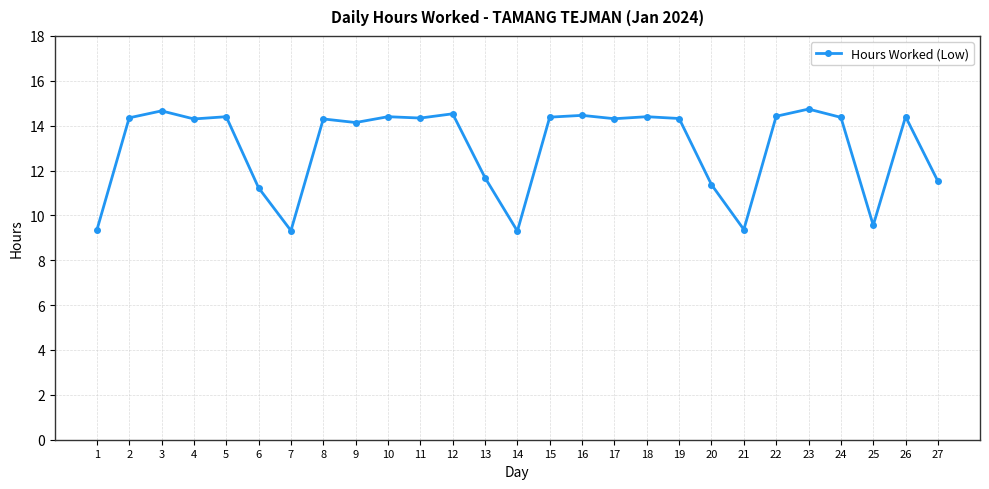

What is the difference between the maximum and minimum values?

5.4